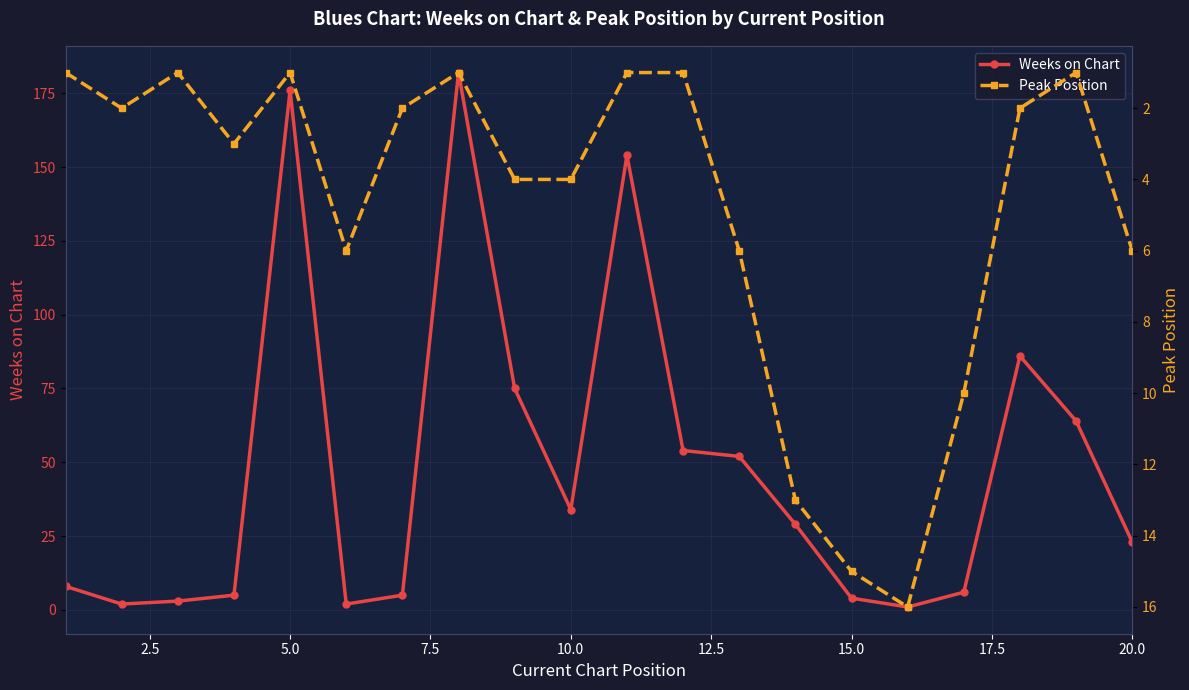

How many intersections are there between Peak Position and Weeks on Chart?

4